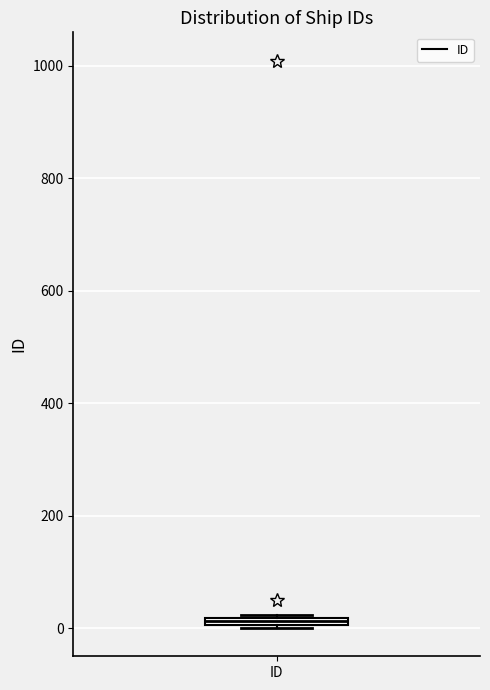

Where is the lower edge of the box for ID on the y-axis? The values are not printed on the chart, so give them approximately, as read against the axis.

0